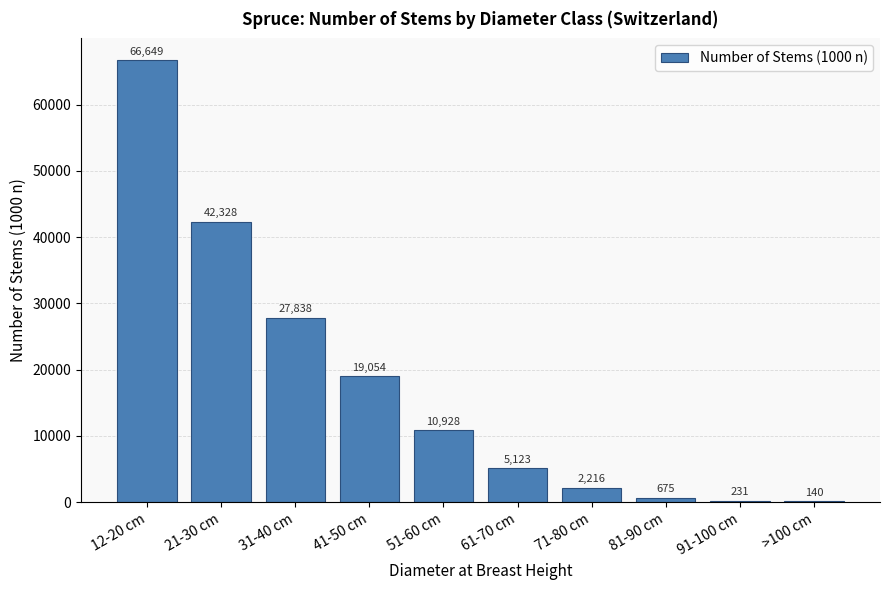

Reading left to right, extract all data points from this chart.

12-20 cm=66649	21-30 cm=42328	31-40 cm=27838	41-50 cm=19054	51-60 cm=10928	61-70 cm=5123	71-80 cm=2216	81-90 cm=675	91-100 cm=231	>100 cm=140